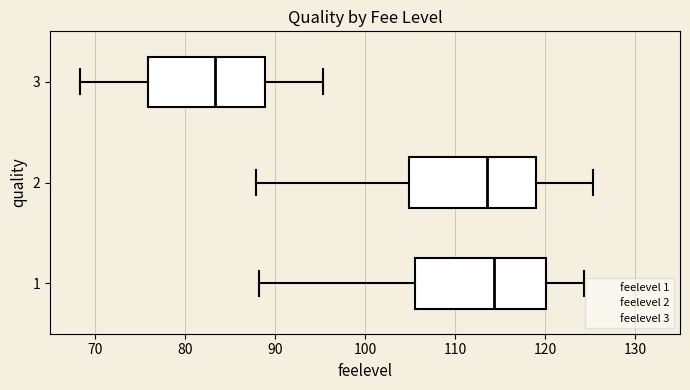

Reading bottom to top, read every box against the x-axis: the position of its median line, the range the box covers, and the ends of its whiskers. The values are not printed on the chart, so give them approximately, as read against the axis.

1: median 114, box 106 to 120, whiskers 88 to 124
2: median 114, box 105 to 119, whiskers 88 to 125
3: median 83, box 76 to 89, whiskers 68 to 95